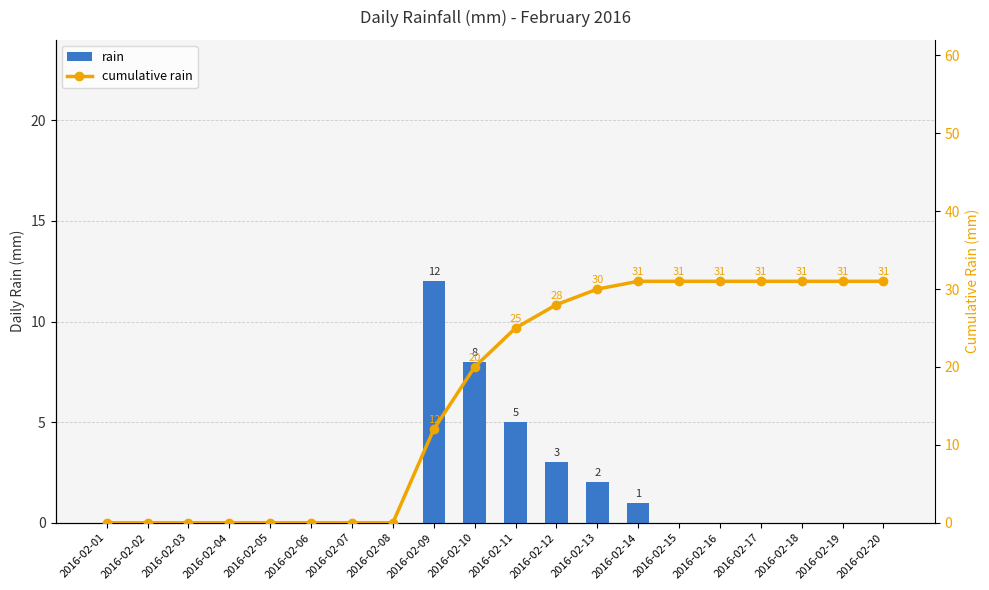

At how many categories does at least one series exceed 28?

8